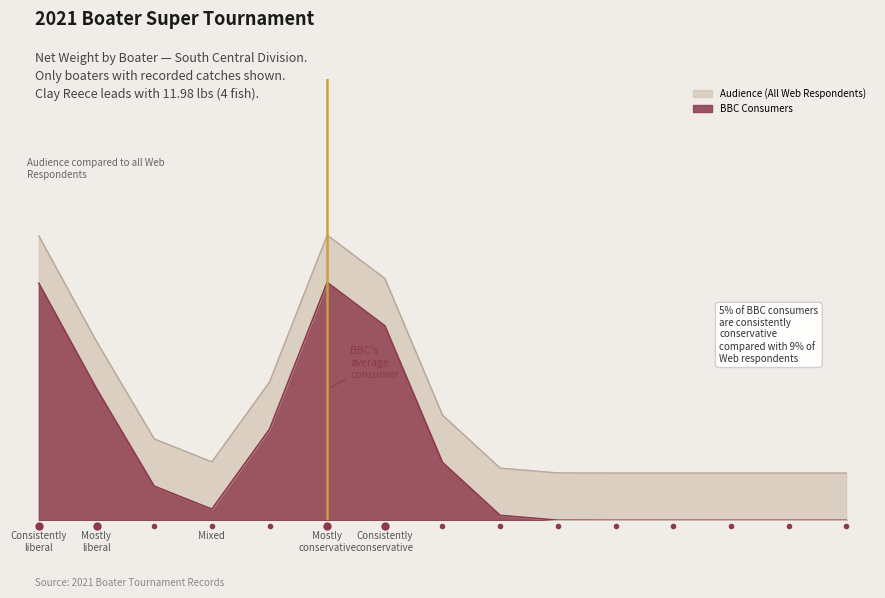

What is the difference between the second highest and second lowest values in the BBC Consumers series?

9.0